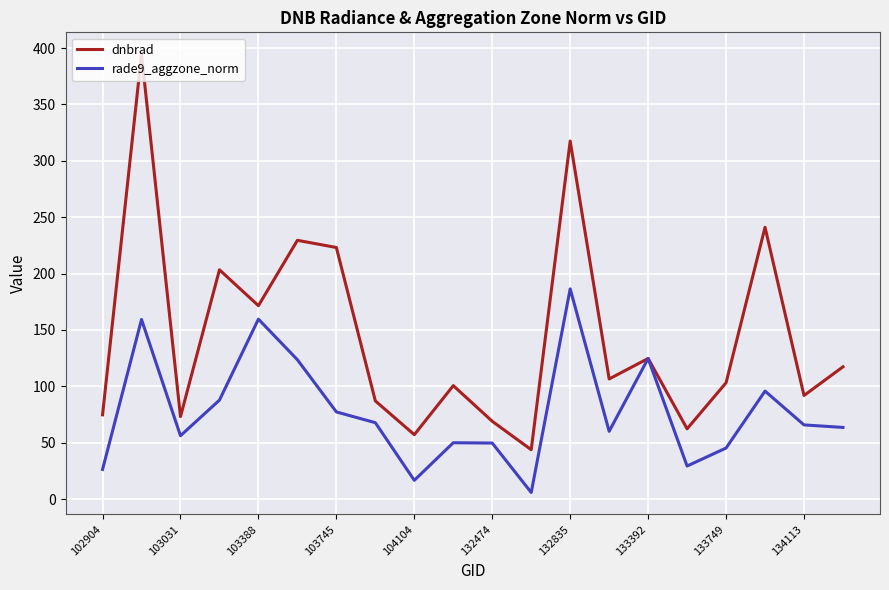

What is the maximum value for dnbrad?

394.5